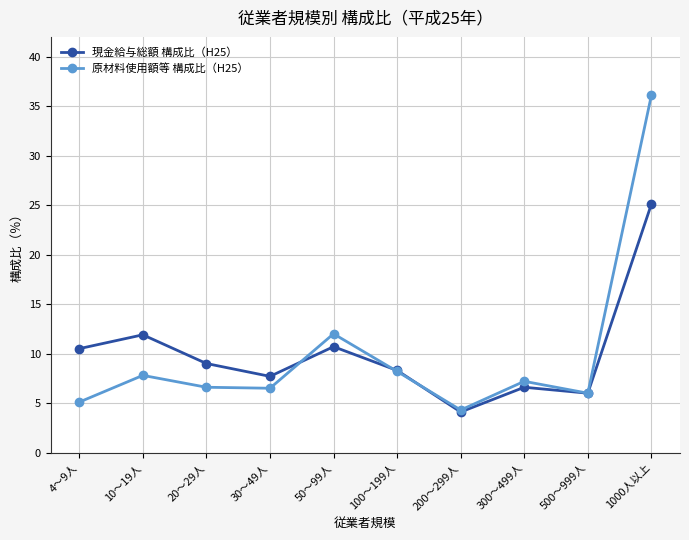

In 原材料使用額等 構成比（H25）, how many points are higher than both neighbors (excluding endpoints)?

3